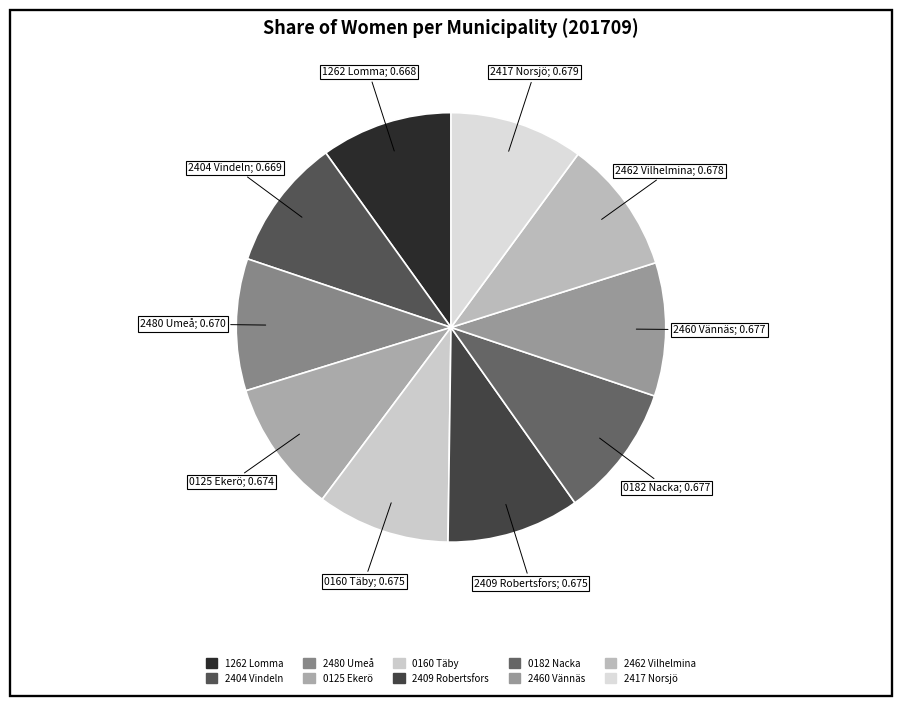

True or false: 2404 Vindeln accounts for 10% of the total.

True